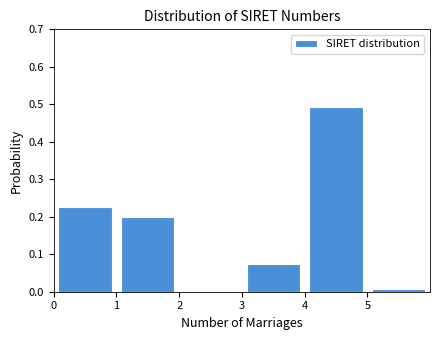

Which range on the x-axis has the tallest bar?

4 to 5